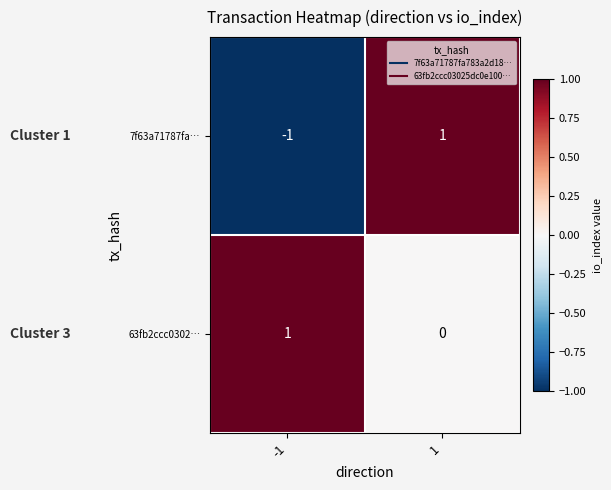

What is the total value across all series at 1?

1